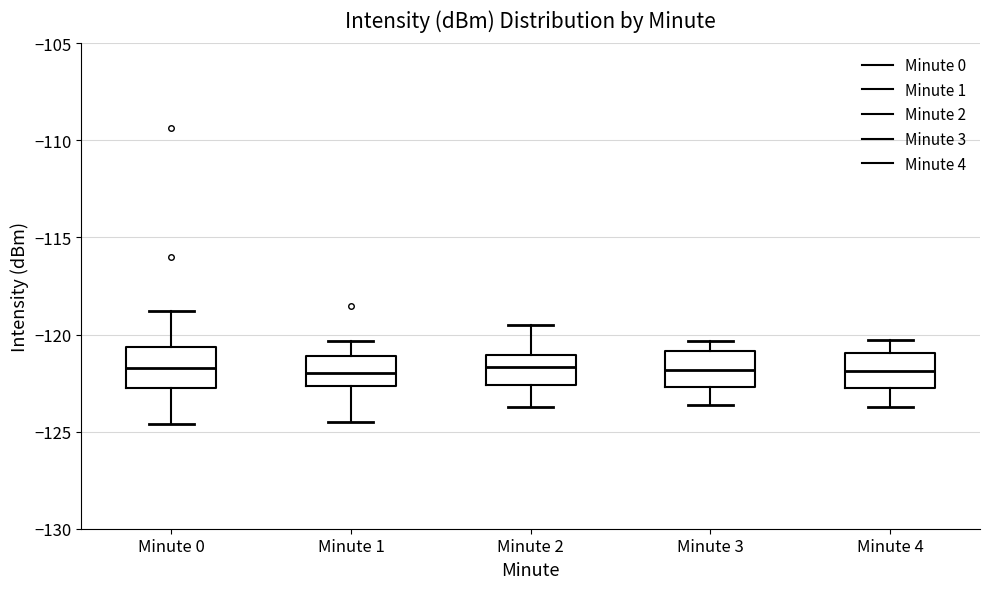

Reading left to right, transcribe this box plot: for each box, give where its median line is, the range the box spans, and where its two whiskers end, as read against the y-axis. The values are not printed on the chart, so give them approximately, as read against the axis.

Minute 0: median -121.5, box -122.5 to -120.5, whiskers -124.5 to -119.0
Minute 1: median -122.0, box -122.5 to -121.0, whiskers -124.5 to -120.5
Minute 2: median -121.5, box -122.5 to -121.0, whiskers -123.5 to -119.5
Minute 3: median -122.0, box -122.5 to -121.0, whiskers -123.5 to -120.5
Minute 4: median -122.0, box -123.0 to -121.0, whiskers -123.5 to -120.5